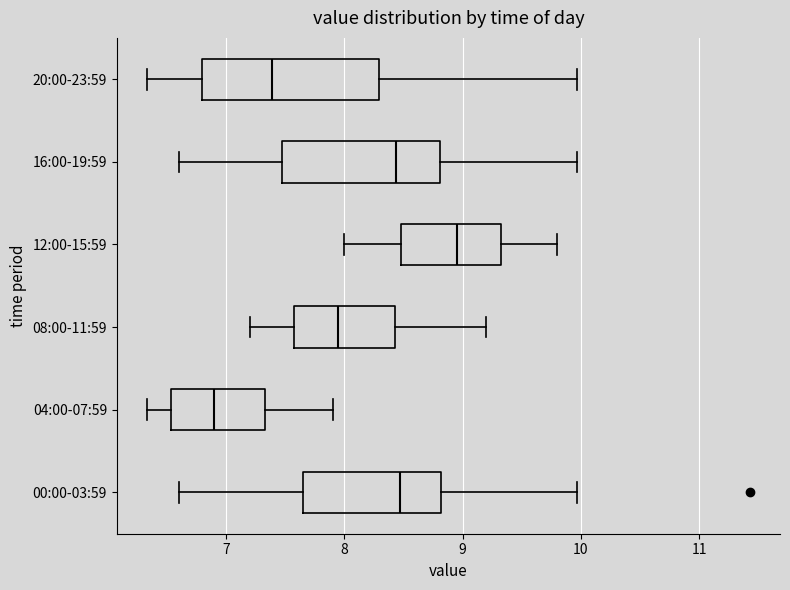

Reading bottom to top, read every box against the x-axis: the position of its median line, the range the box covers, and the ends of its whiskers. The values are not printed on the chart, so give them approximately, as read against the axis.

00:00-03:59: median 8.5, box 7.7 to 8.8, whiskers 6.6 to 10.0
04:00-07:59: median 6.9, box 6.5 to 7.3, whiskers 6.3 to 7.9
08:00-11:59: median 8.0, box 7.6 to 8.4, whiskers 7.2 to 9.2
12:00-15:59: median 9.0, box 8.5 to 9.3, whiskers 8.0 to 9.8
16:00-19:59: median 8.4, box 7.5 to 8.8, whiskers 6.6 to 10.0
20:00-23:59: median 7.4, box 6.8 to 8.3, whiskers 6.3 to 10.0